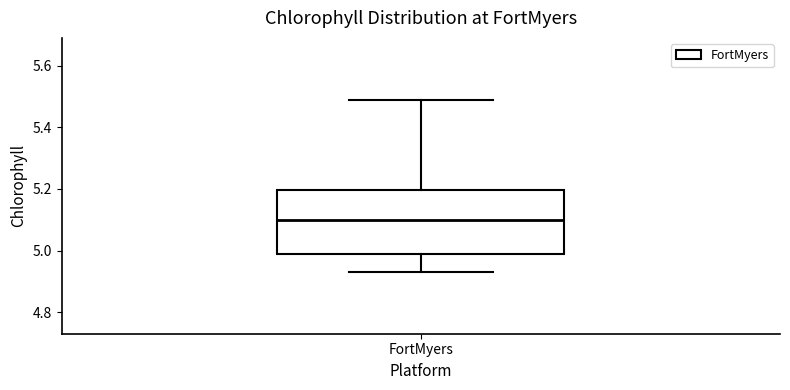

Where does the median line of the box for FortMyers sit on the y-axis? The values are not printed on the chart, so give them approximately, as read against the axis.

5.10